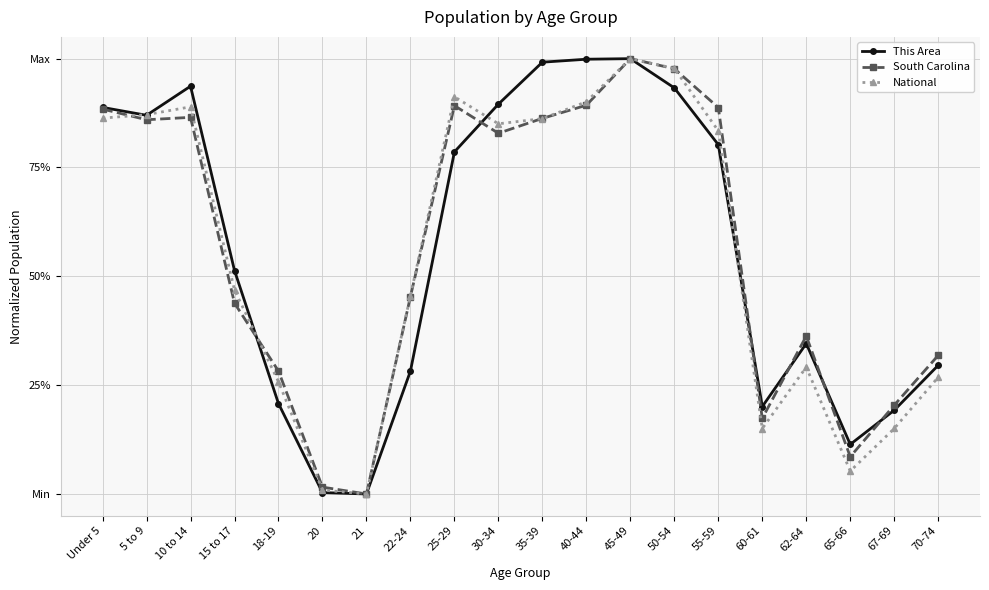

Which series changed the most between 40-44 and 65-66?

This Area